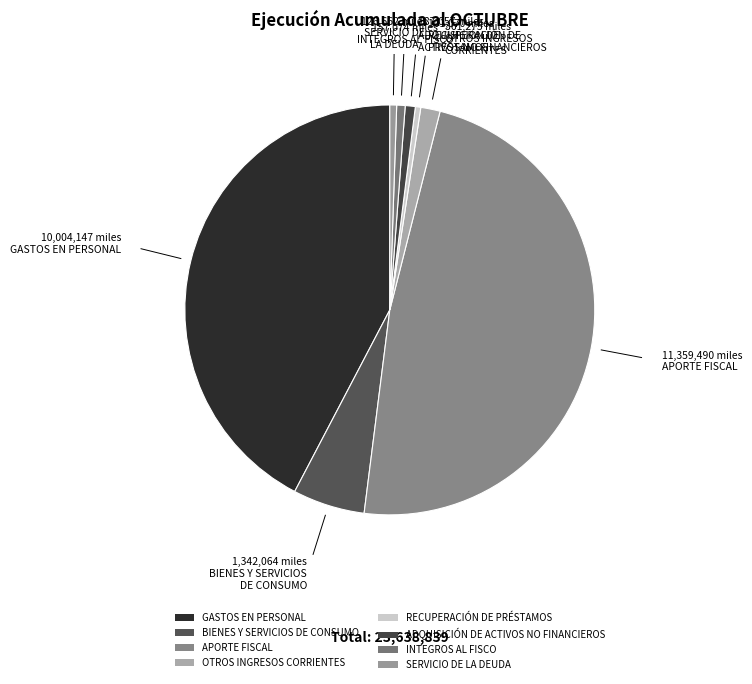

Is it true that BIENES Y SERVICIOS DE CONSUMO is 15% of the pie?

False